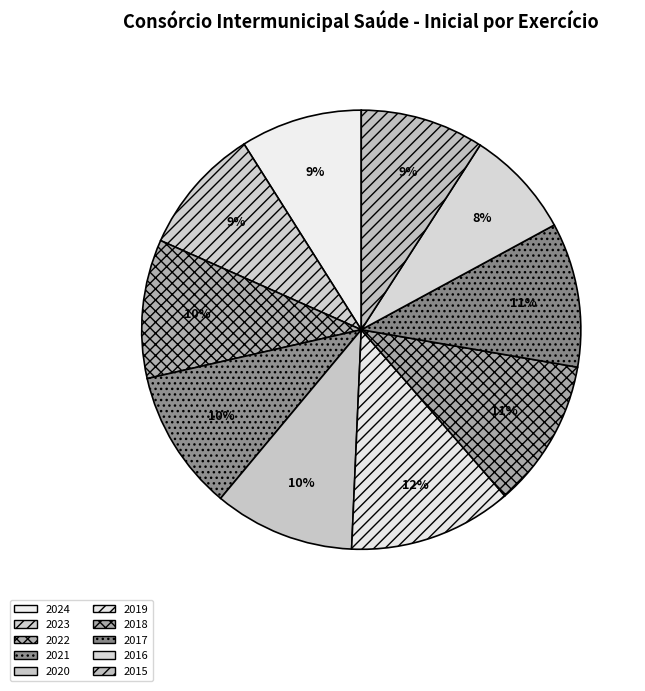

Which slice is the largest?

2019